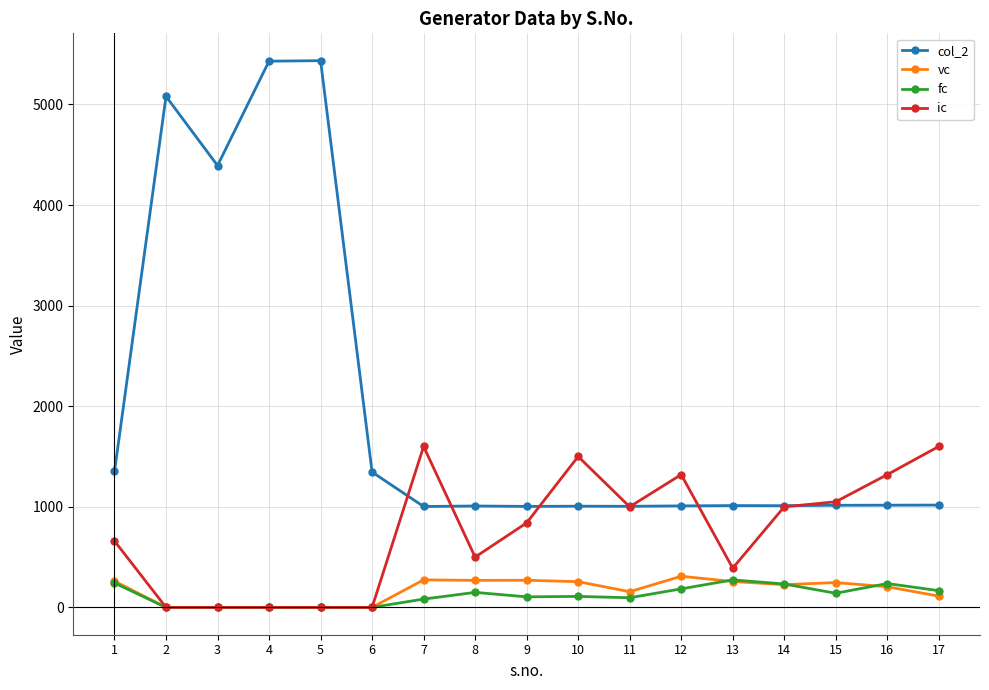

What is the value of the col_2 point at the 14th from the left?

1011.0